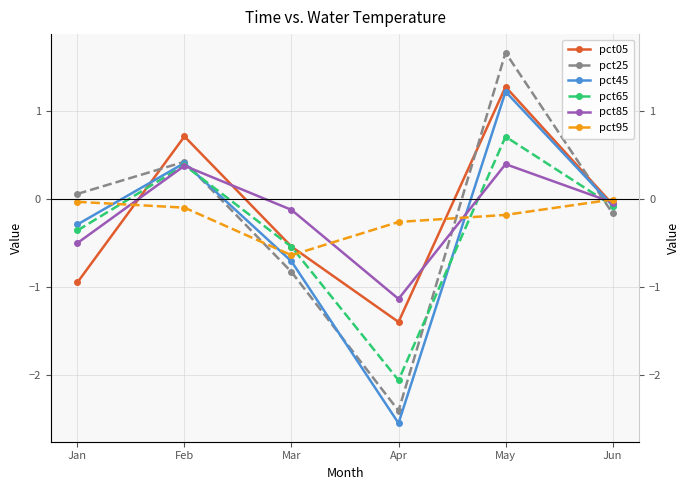

Reading right to left, extract all data points from this chart.

pct05: Jun=-0.1	May=1.3	Apr=-1.4	Mar=-0.5	Feb=0.7	Jan=-1.0
pct25: Jun=-0.2	May=1.7	Apr=-2.4	Mar=-0.8	Feb=0.4	Jan=0.1
pct45: Jun=-0.1	May=1.2	Apr=-2.6	Mar=-0.7	Feb=0.4	Jan=-0.3
pct65: Jun=-0.1	May=0.7	Apr=-2.1	Mar=-0.5	Feb=0.4	Jan=-0.4
pct85: Jun=-0.0	May=0.4	Apr=-1.1	Mar=-0.1	Feb=0.4	Jan=-0.5
pct95: Jun=-0.0	May=-0.2	Apr=-0.3	Mar=-0.6	Feb=-0.1	Jan=-0.0